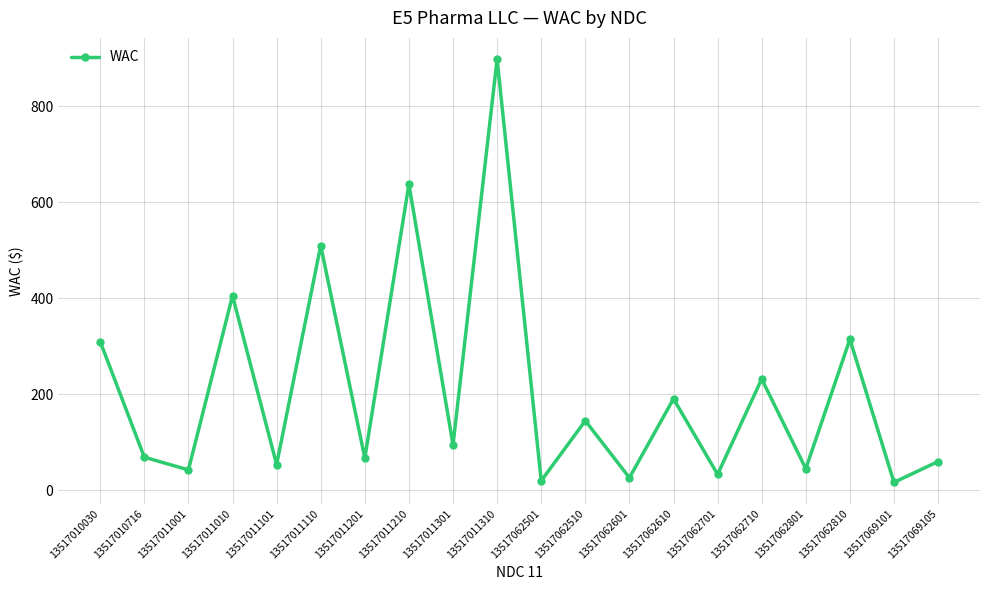

What is the difference between the values at 13517062710 and 13517011310?

666.1